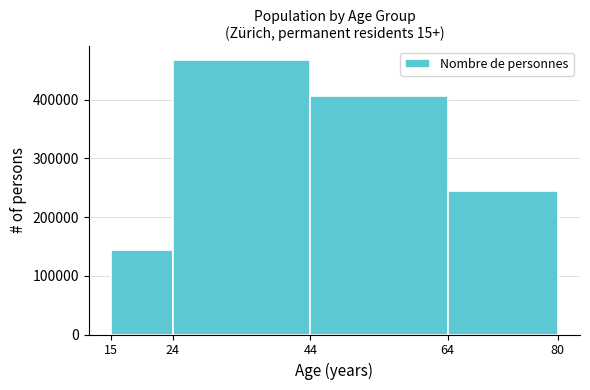

Which range on the x-axis has the tallest bar?

24 to 44